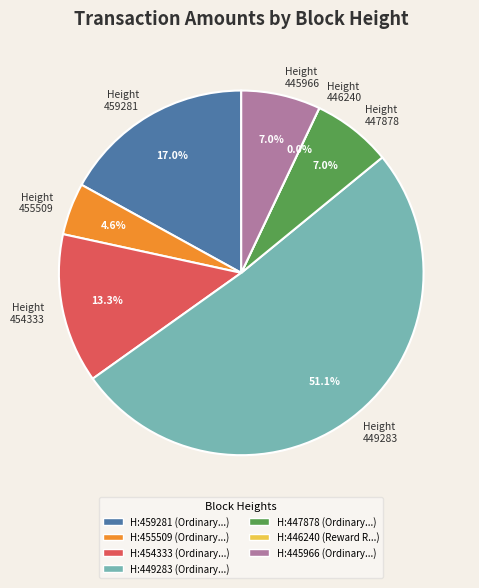

What percentage is NOT represented by 459281?

83.0%